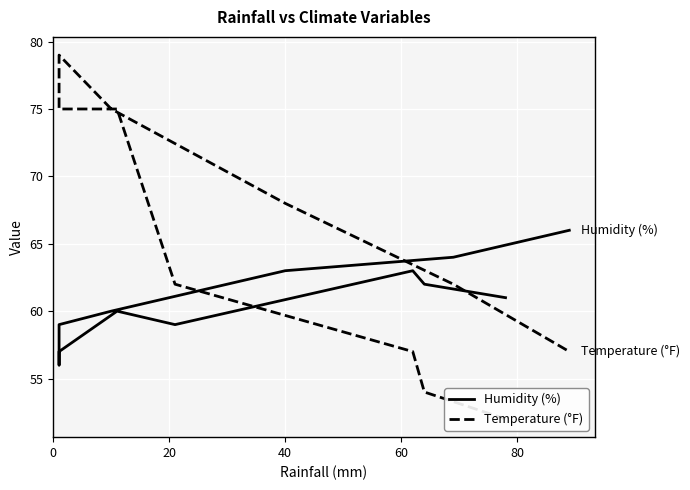

Reading left to right, what are all the values shown in this chart?

Humidity (%): 61	62	63	59	60	57	56	59	60	63	64	66
Temperature (°F): 52	54	57	62	75	75	79	79	75	68	62	57